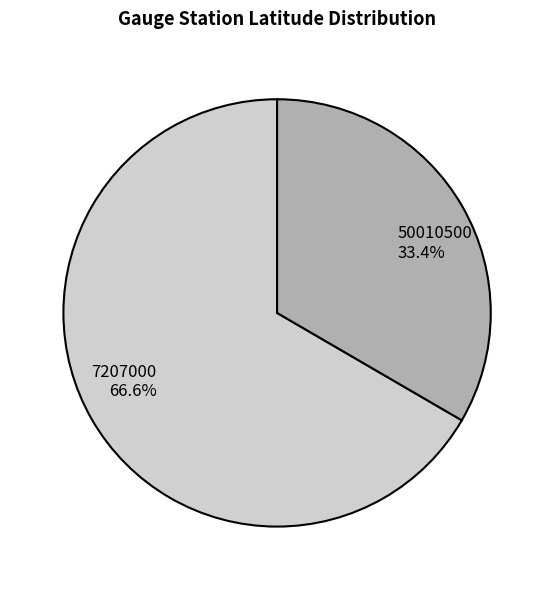

To the nearest percent, what percentage of the pie is 7207000?

67%